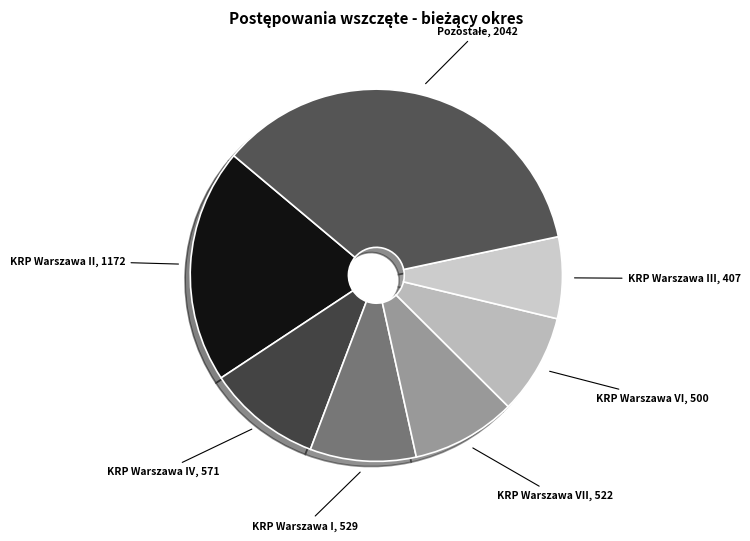

What is the smallest slice in the pie chart?

KRP Warszawa III